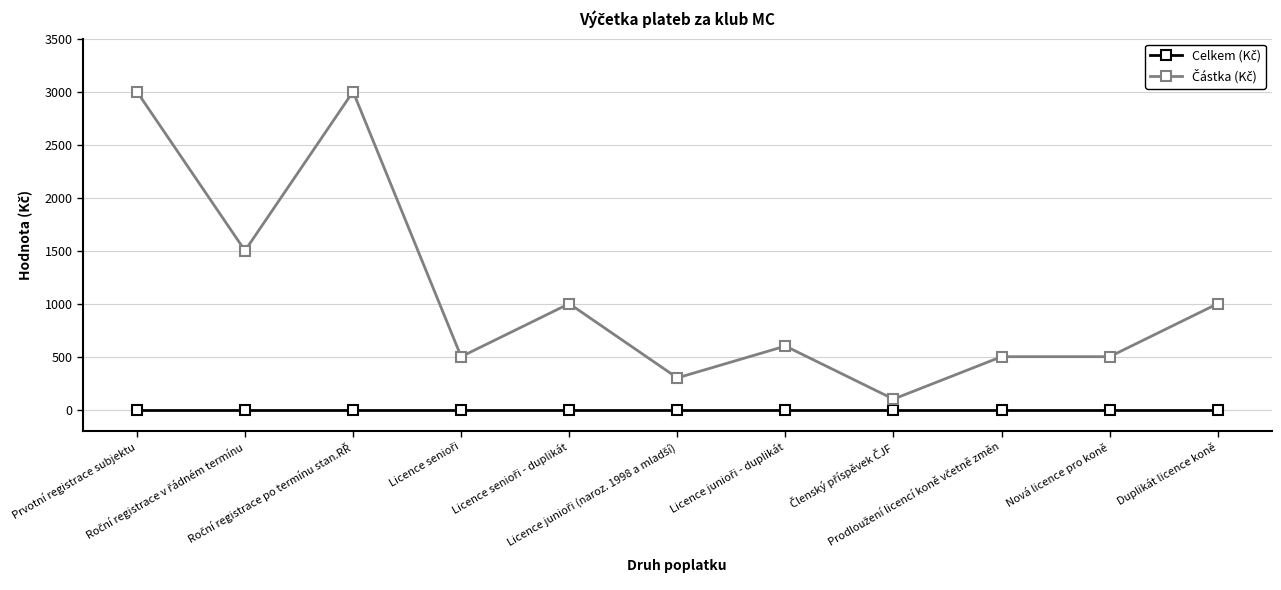

How many distinct data groups are displayed?

2